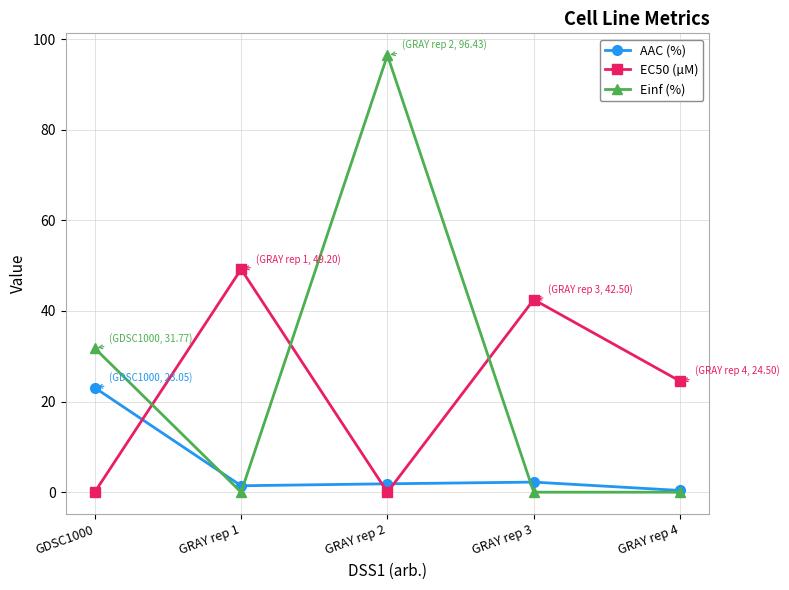

What is the sum of all AAC (%) values?

28.9